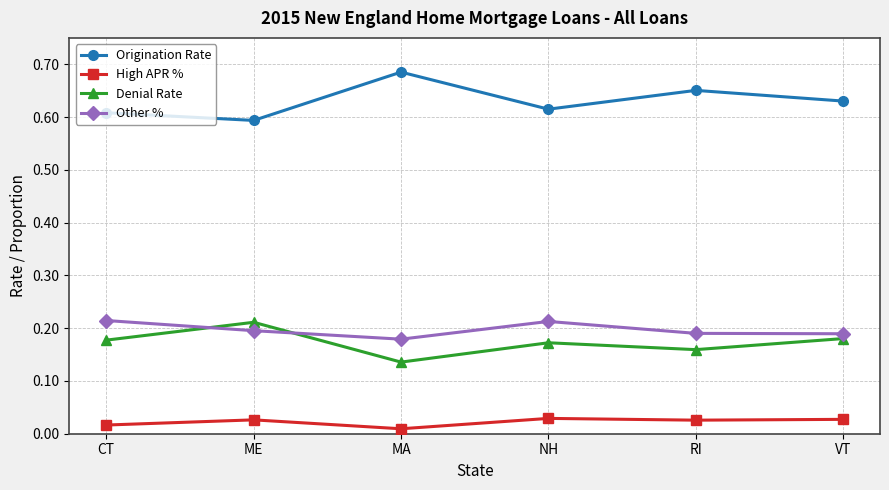

True or false: Origination Rate and High APR % cross at least once.

False